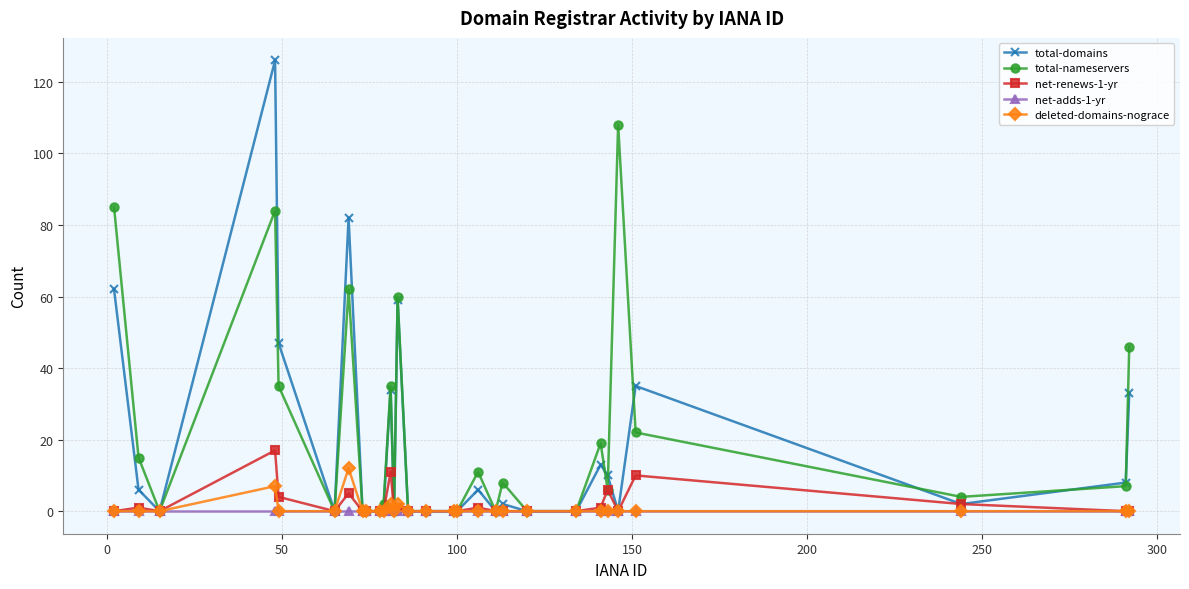

True or false: net-renews-1-yr has more than 2 points higher than both neighbors.

True